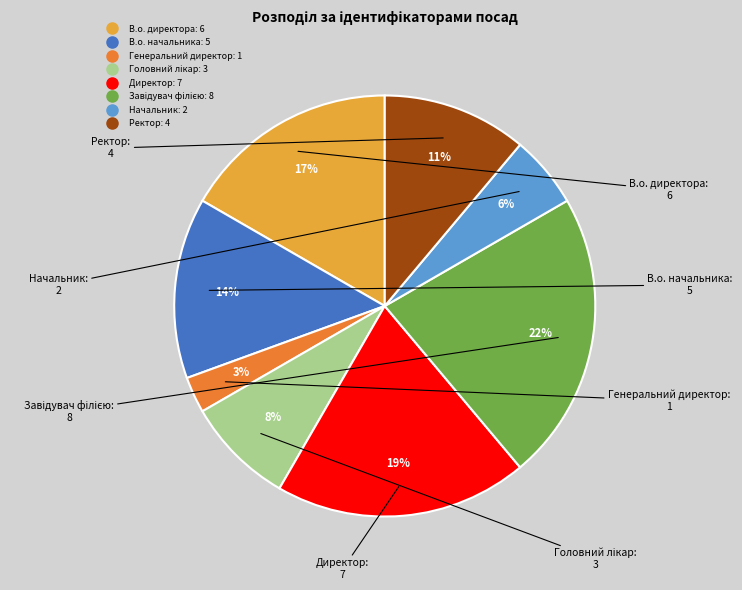

True or false: В.о. директора accounts for 17% of the total.

True